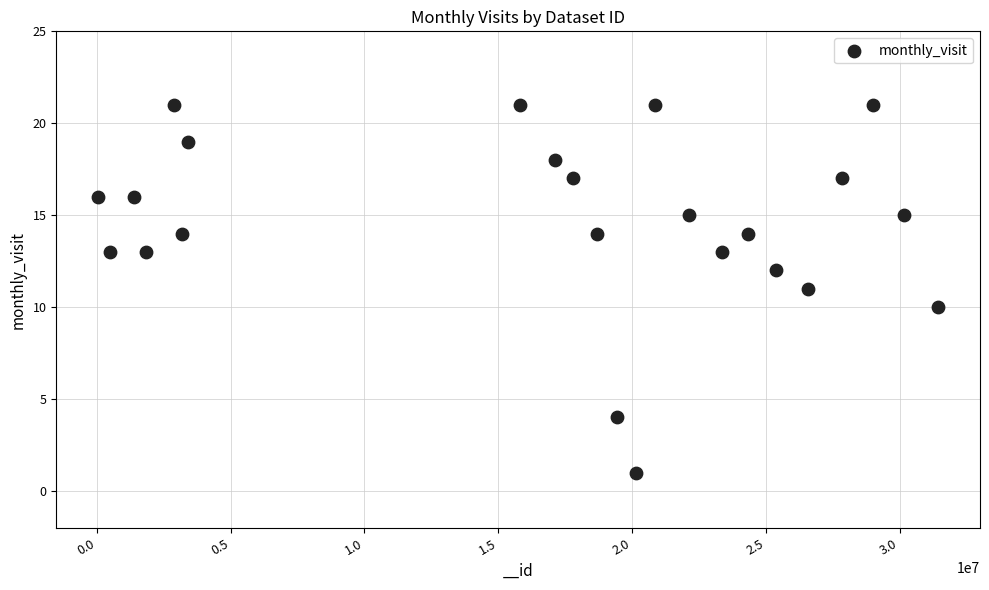

What is the range of Y values (max minus min)?

20